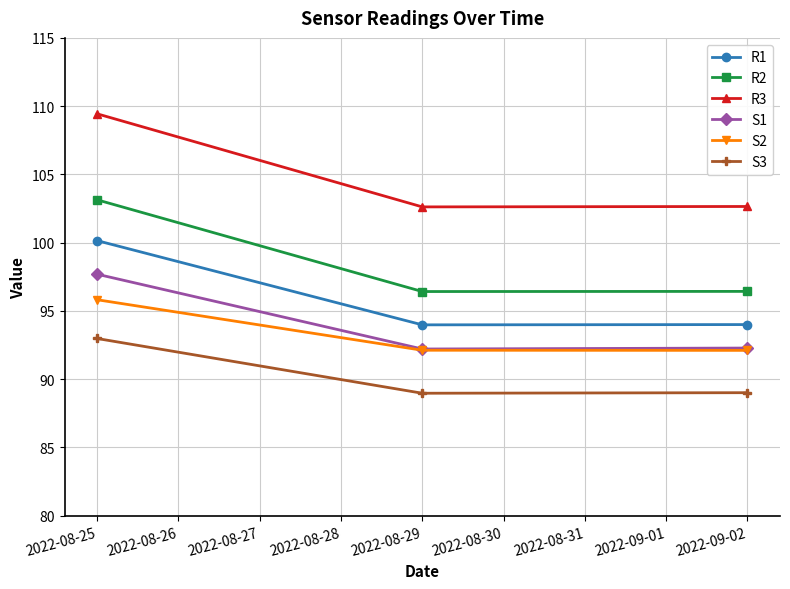

What are all the series names shown in the legend?

R1, R2, R3, S1, S2, S3